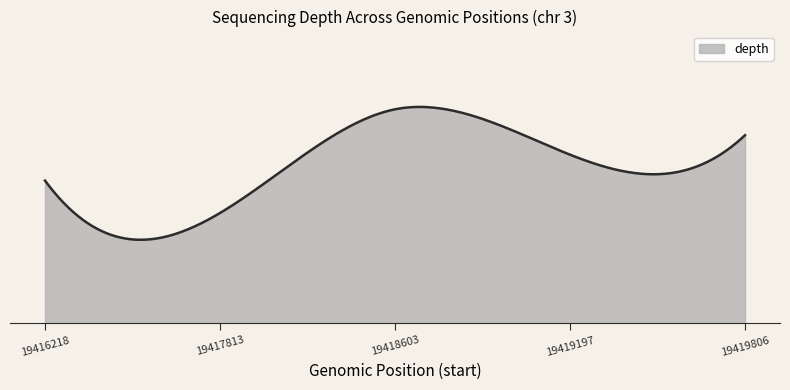

Is this an area chart (filled region under the line)?

Yes